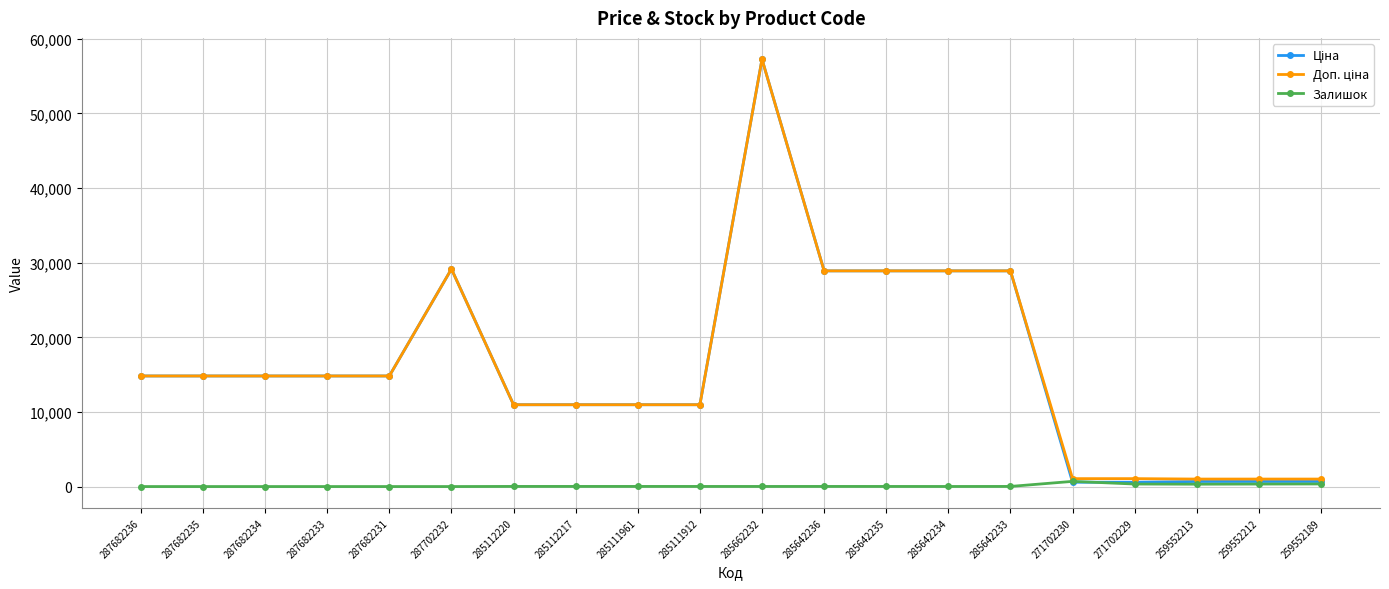

Count the number of data series in this chart.

3